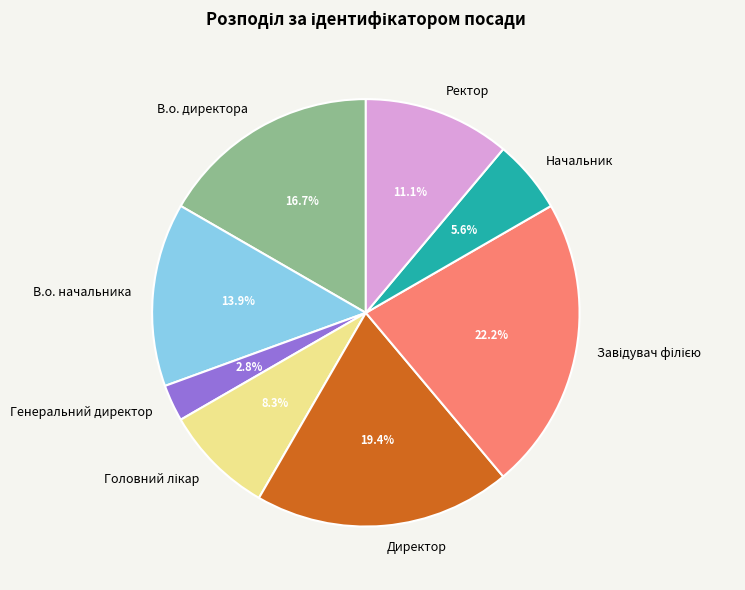

To the nearest percent, what is the combined percentage of Директор and В.о. директора?

36%